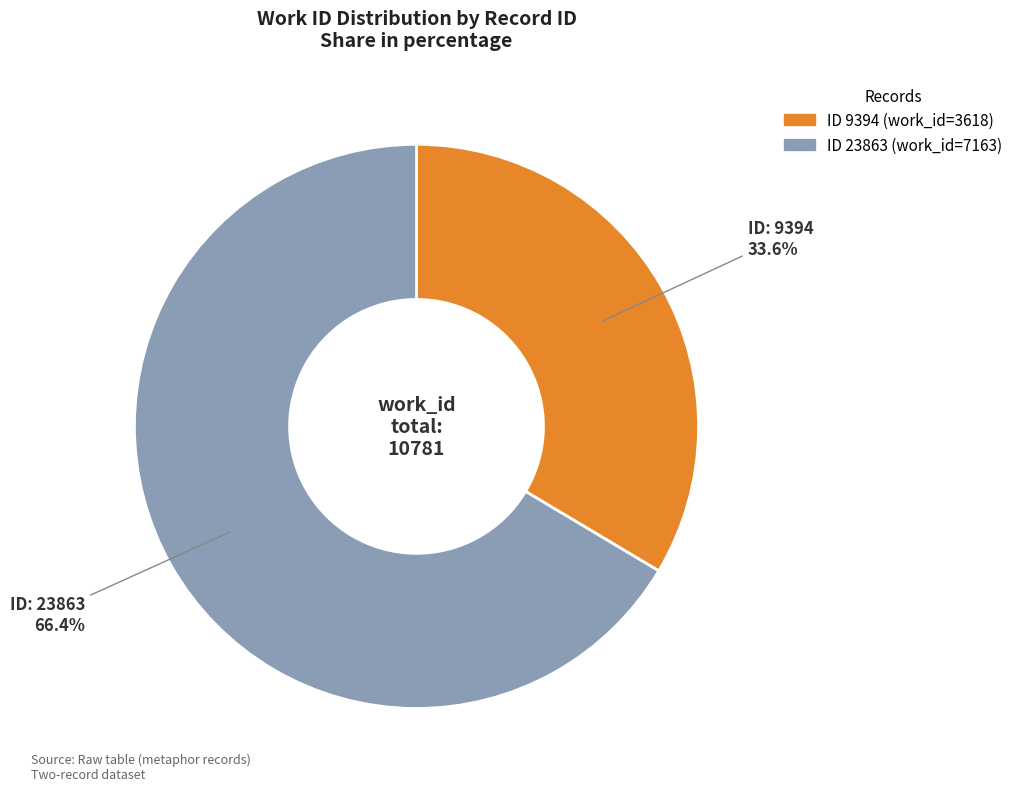

Does any single category account for the majority?

Yes